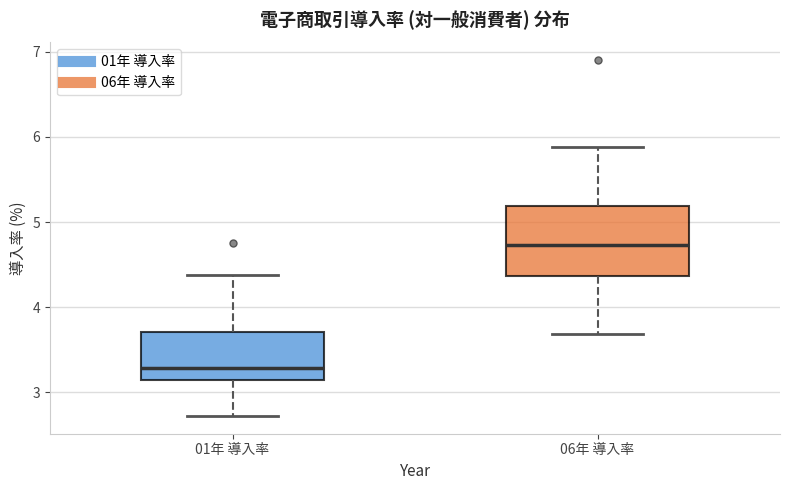

Which box is the tallest, from its lower edge to its upper edge?

06年 導入率